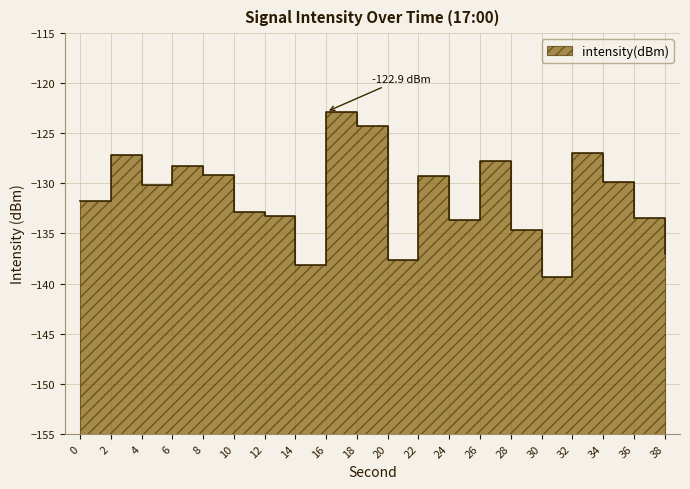

How many values exceed -130?

9